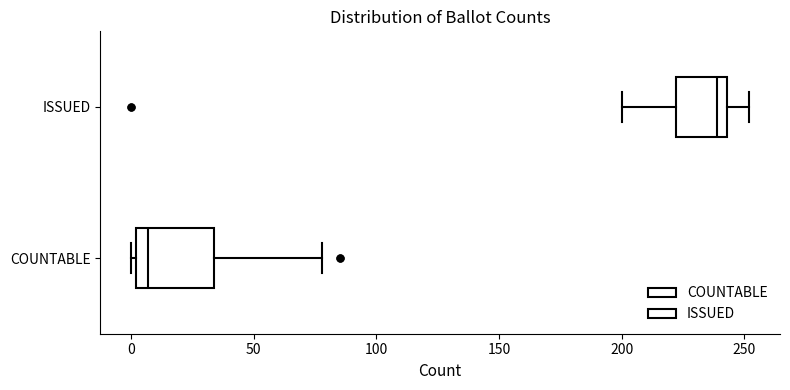

Reading bottom to top, read every box against the x-axis: the position of its median line, the range the box covers, and the ends of its whiskers. The values are not printed on the chart, so give them approximately, as read against the axis.

COUNTABLE: median 5, box 0 to 35, whiskers 0 (just left of the box's left edge) to 80
ISSUED: median 240, box 220 to 245, whiskers 200 to 250